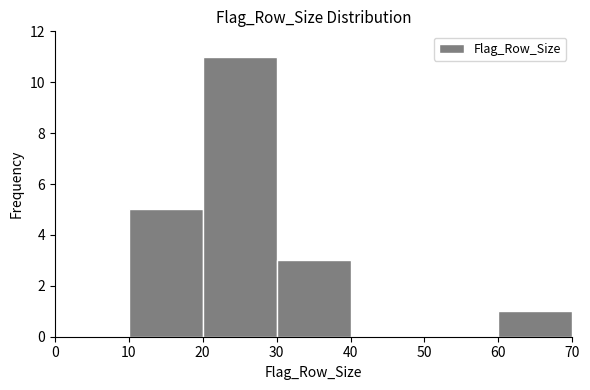

Over which range of the x-axis is the bar tallest?

20 to 30